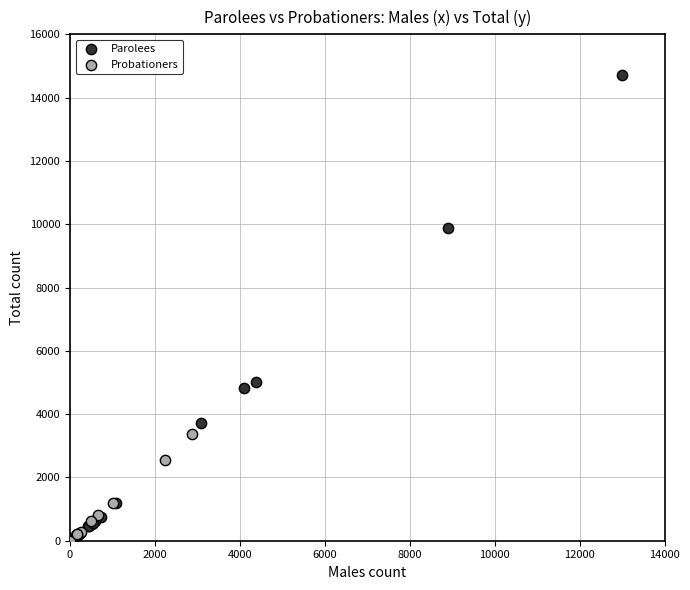

Which series has the largest Y range (max minus min)?

Parolees